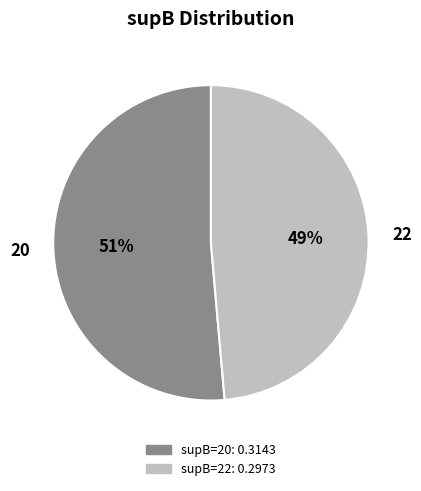

To the nearest percent, what portion does 20 represent?

51%